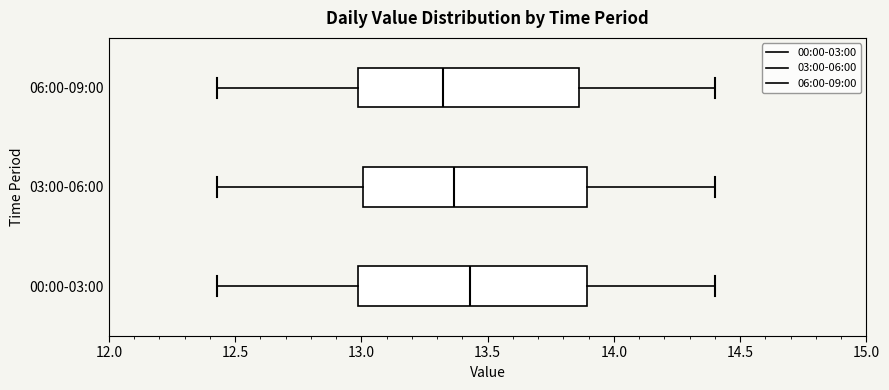

Reading bottom to top, transcribe this box plot: for each box, give where its median line is, the range the box spans, and where its two whiskers end, as read against the x-axis. The values are not printed on the chart, so give them approximately, as read against the axis.

00:00-03:00: median 13.45, box 13.00 to 13.90, whiskers 12.45 to 14.40
03:00-06:00: median 13.35, box 13.00 to 13.90, whiskers 12.45 to 14.40
06:00-09:00: median 13.35, box 13.00 to 13.85, whiskers 12.45 to 14.40